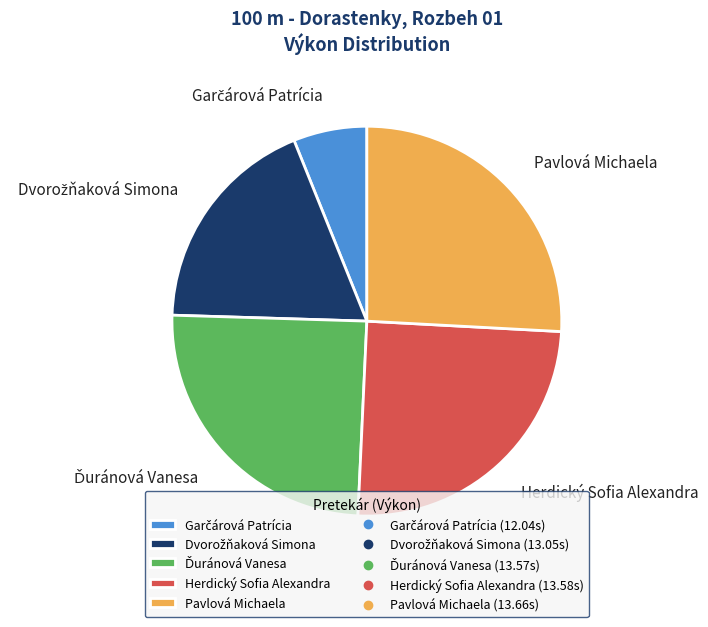

How many slices are in this pie chart?

5